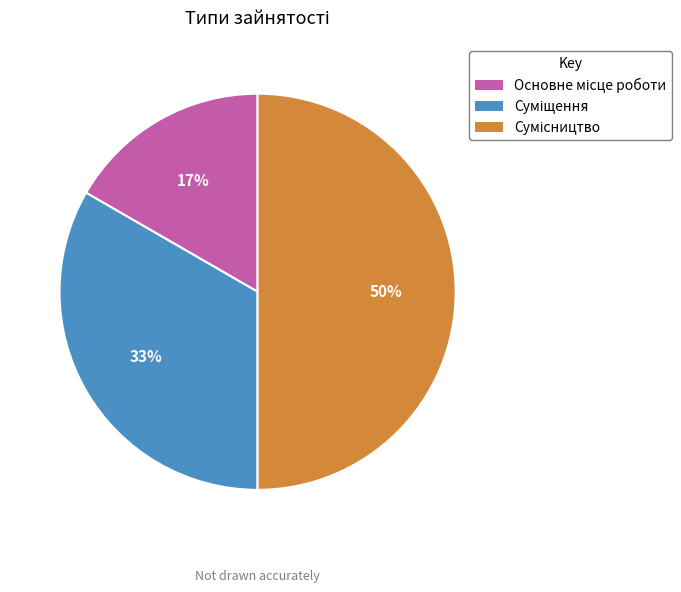

To the nearest percent, what is the difference between the largest and smallest slice percentages?

33%